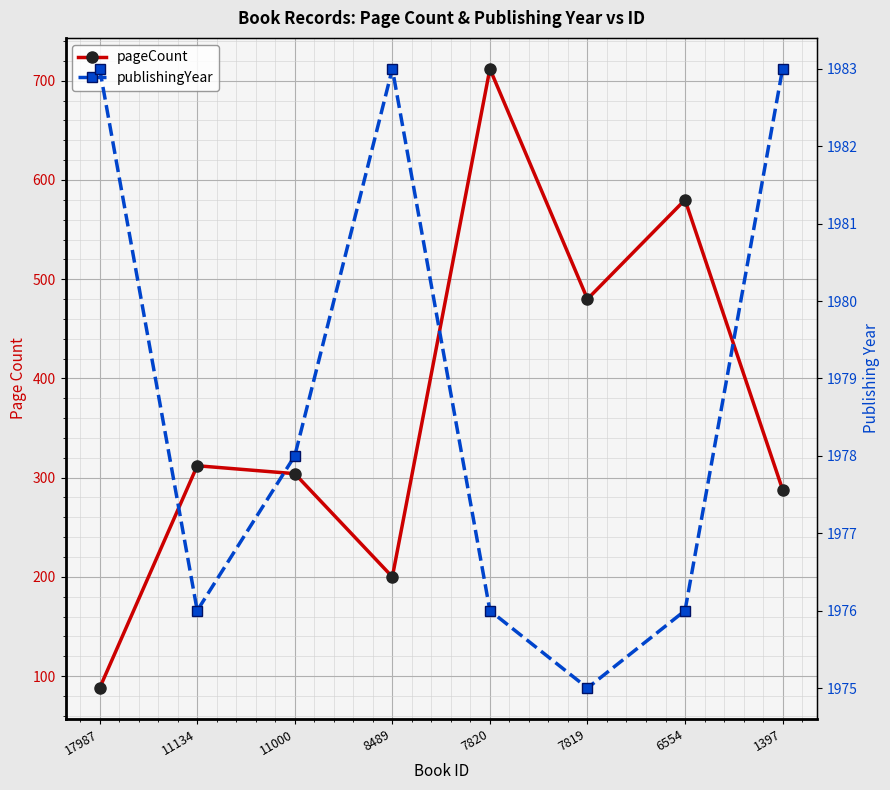

Which category has the lowest value in the pageCount series?

17987